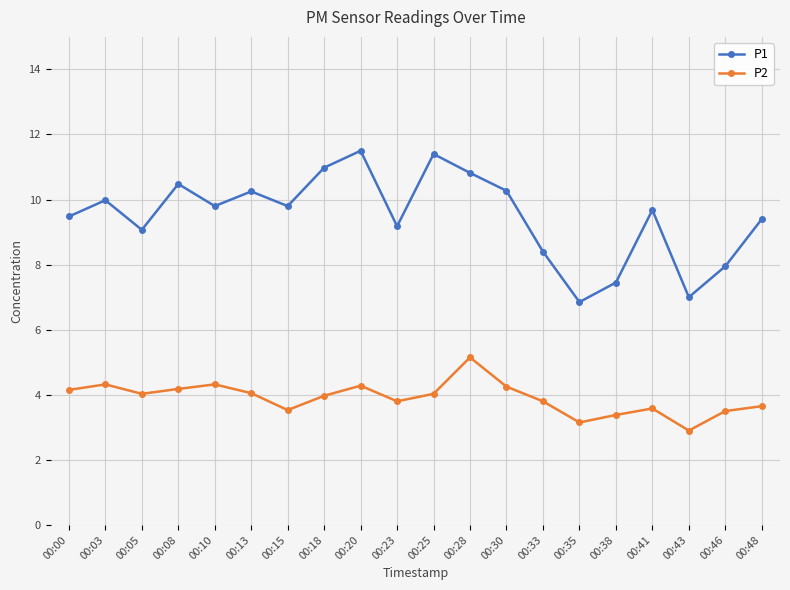

List the series in order of their peak value, highest first.

P1, P2